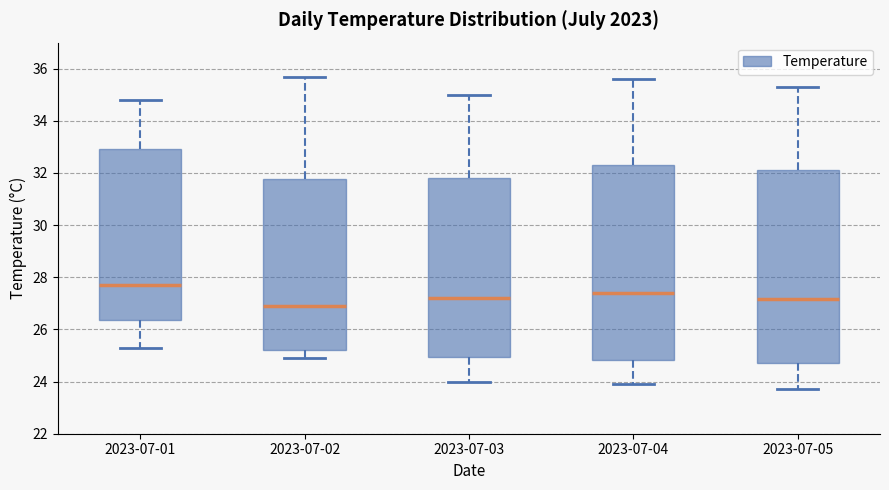

Reading left to right, transcribe this box plot: for each box, give where its median line is, the range the box spans, and where its two whiskers end, as read against the y-axis. The values are not printed on the chart, so give them approximately, as read against the axis.

2023-07-01: median 27.8, box 26.4 to 33.0, whiskers 25.4 to 34.8
2023-07-02: median 27.0, box 25.2 to 31.8, whiskers 25.0 to 35.8
2023-07-03: median 27.2, box 25.0 to 31.8, whiskers 24.0 to 35.0
2023-07-04: median 27.4, box 24.8 to 32.4, whiskers 24.0 to 35.6
2023-07-05: median 27.2, box 24.8 to 32.2, whiskers 23.8 to 35.4